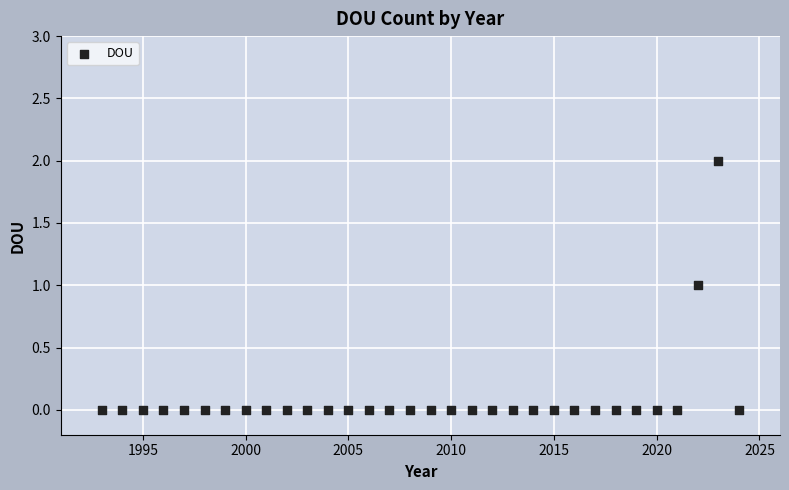

What is the range of X values (max minus min)?

31